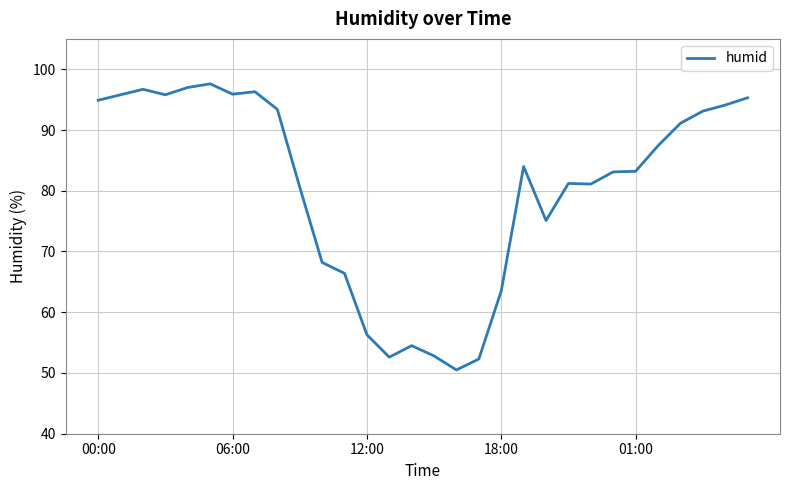

What is the difference between the maximum and minimum values?

47.1